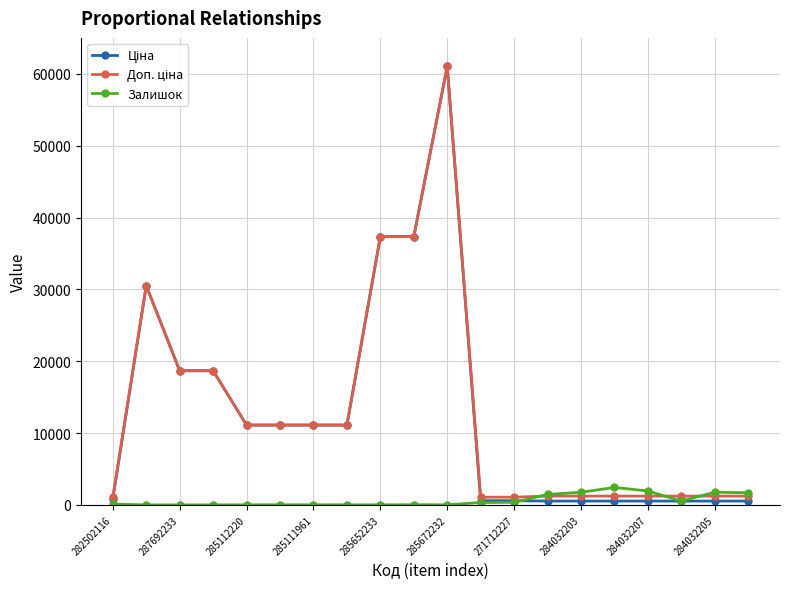

How many lines are shown in the chart?

3